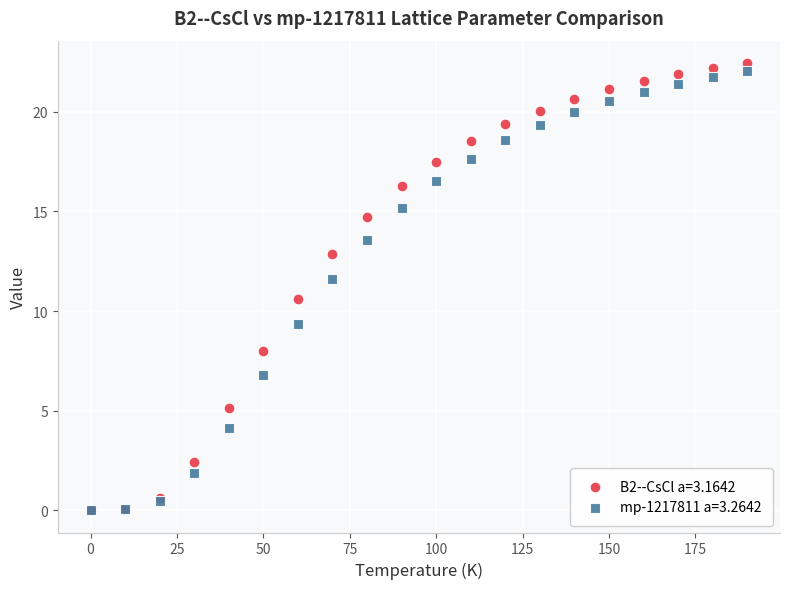

Which series reaches the maximum Y coordinate?

B2--CsCl a=3.1642